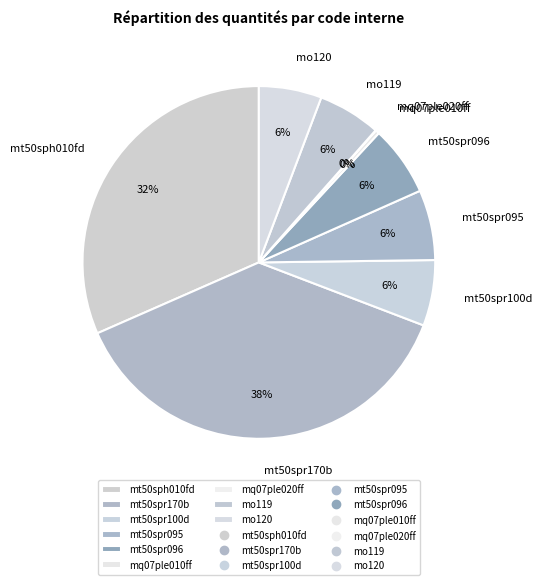

Is there any slice that represents more than half of the pie?

No